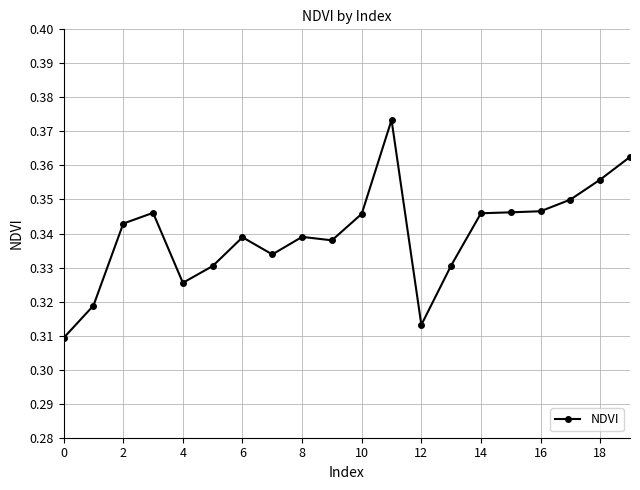

True or false: there are more than 2 points higher than both neighbors.

True